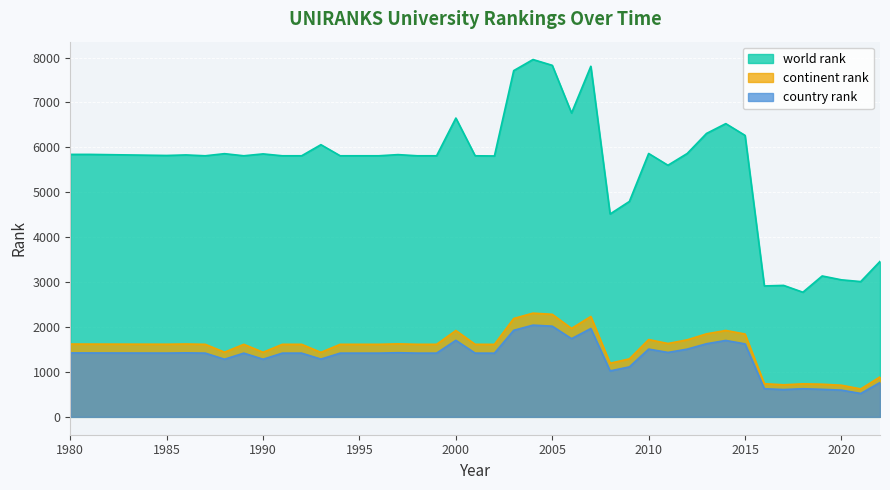

What is the difference between the maximum and minimum values in the world rank series?

5181